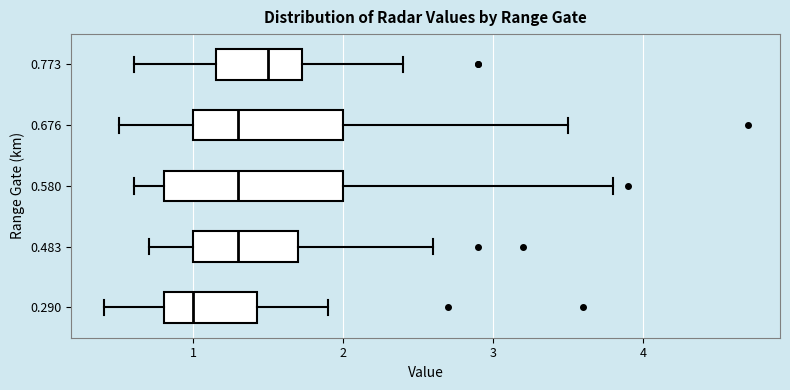

Which box has the furthest to the left median line?

0.290